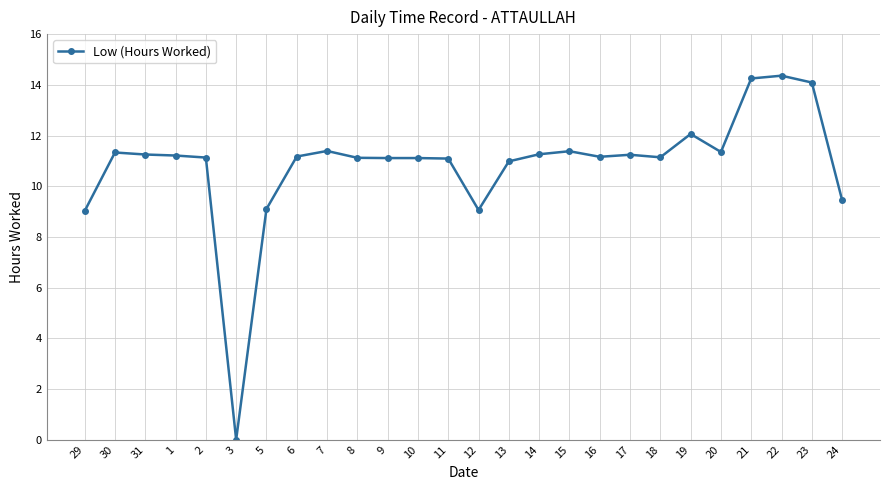

True or false: the data has more than 1 interior local peaks.

True